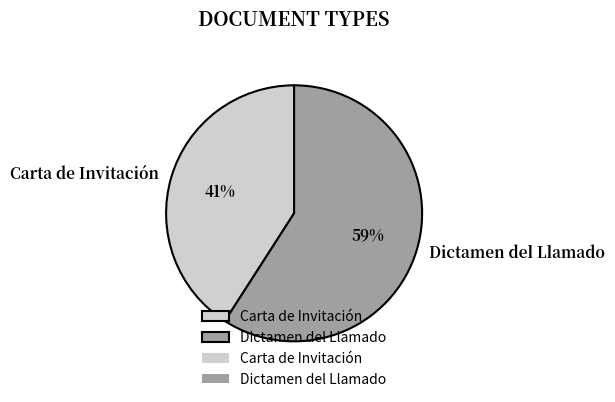

To the nearest percent, what is the combined percentage of Dictamen del Llamado and Carta de Invitación?

100%